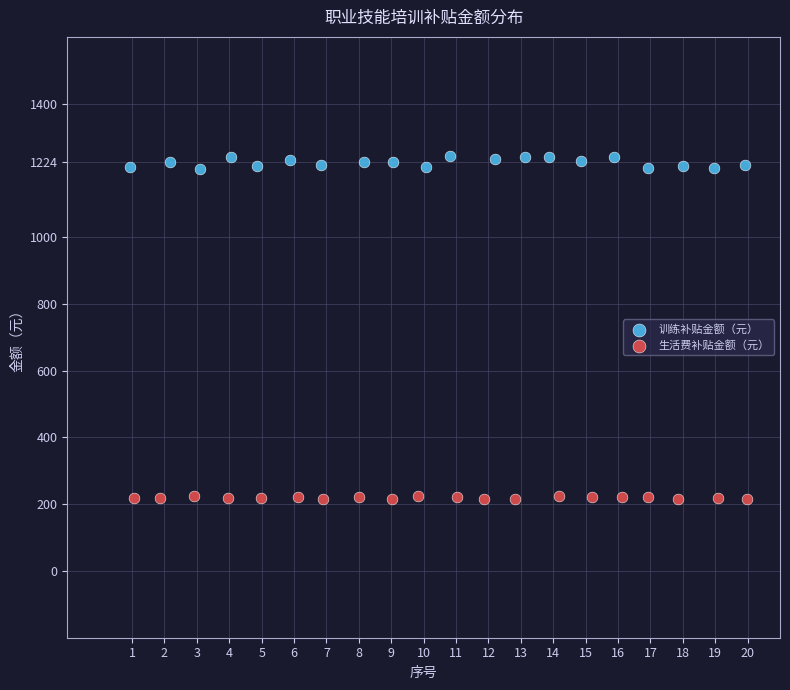

Which series contains the lowest Y value?

生活费补贴金额（元）